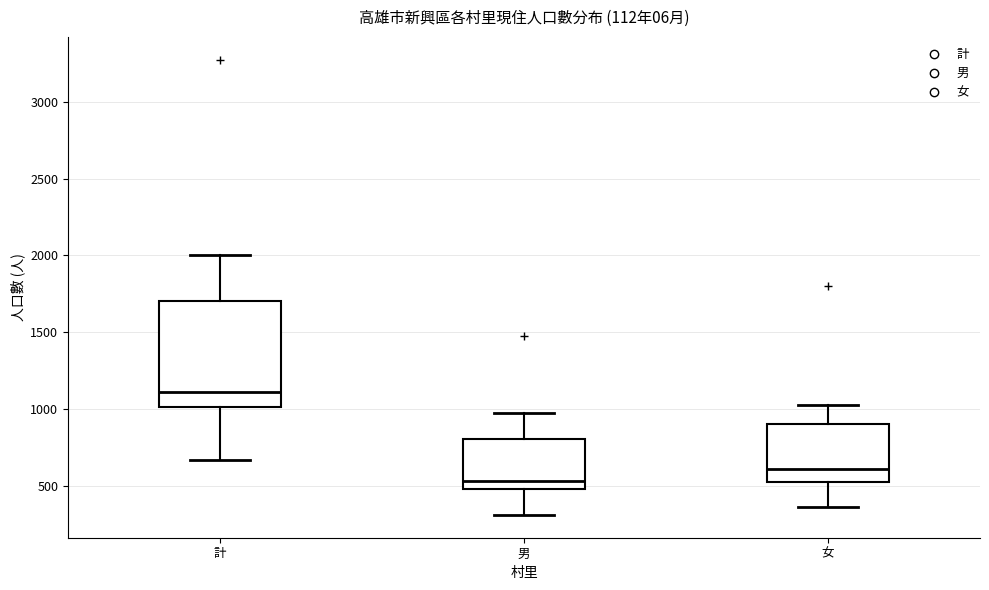

Which box has the lowest median line?

男